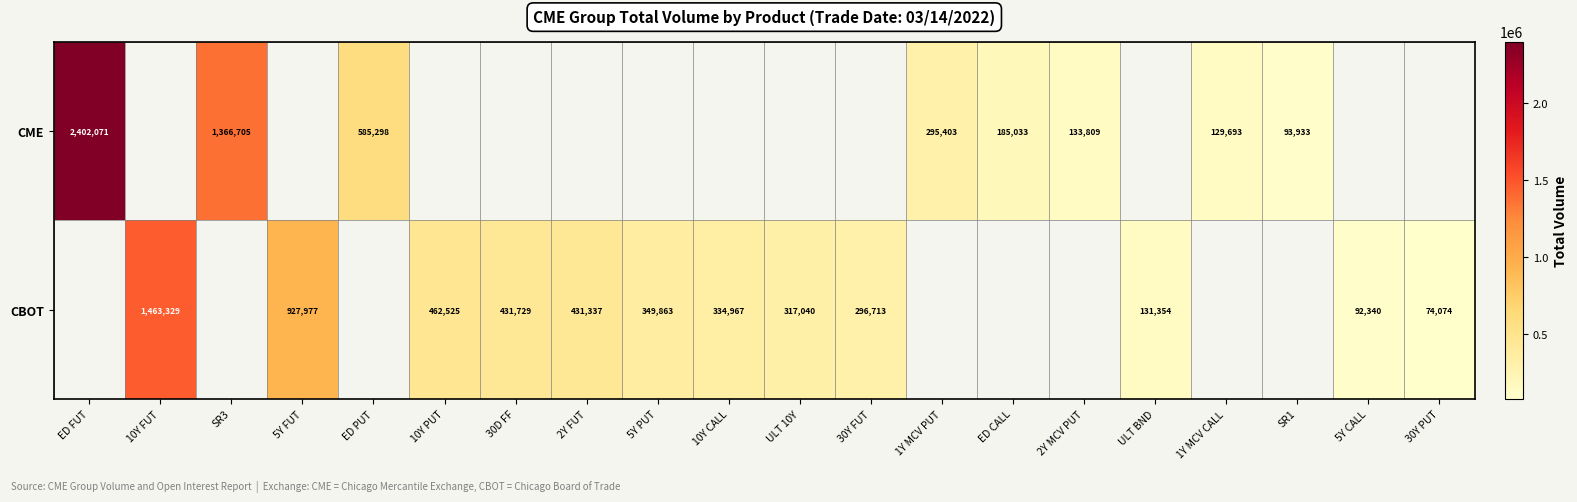

The CBOT series shows 33870.7 at 5Y CALL. True or false?

False